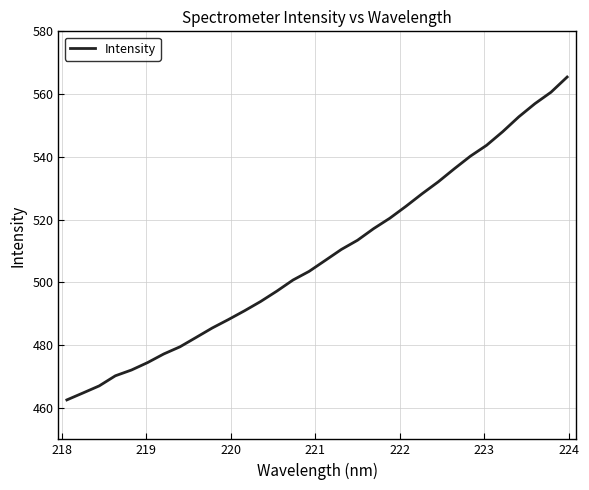

What is the difference between the maximum and minimum values?

102.9